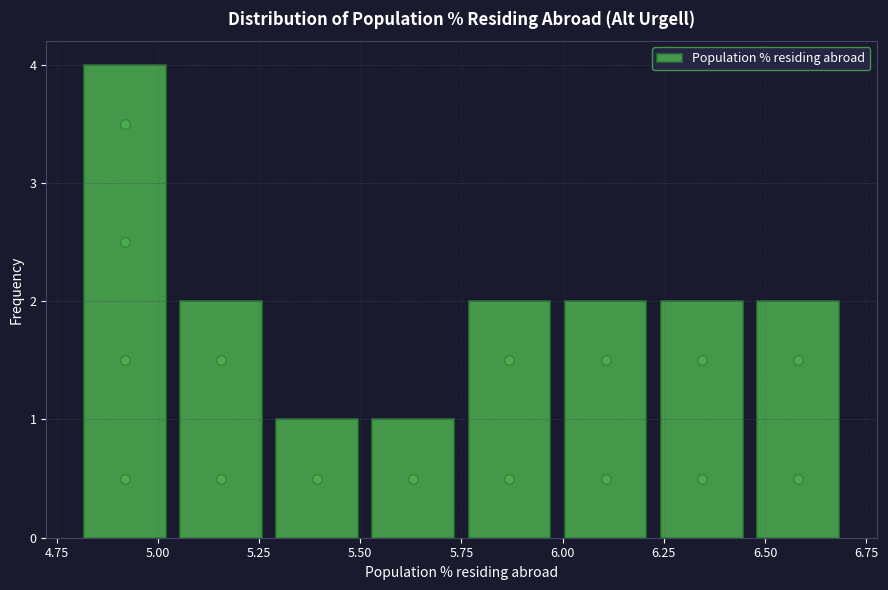

Over which range of the x-axis is the bar tallest?

4.80 to 5.05